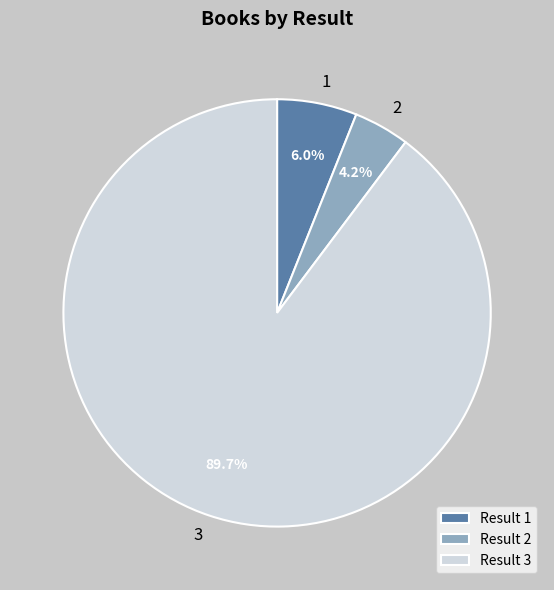

True or false: 2 accounts for 4% of the total.

True